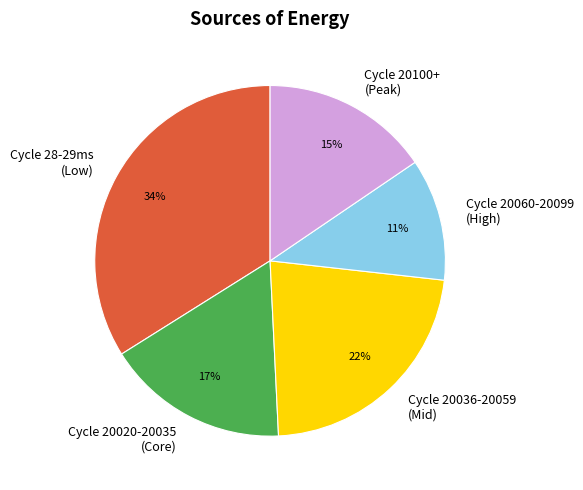

To the nearest percent, what percentage of the pie is Cycle 20020-20035 (Core)?

17%